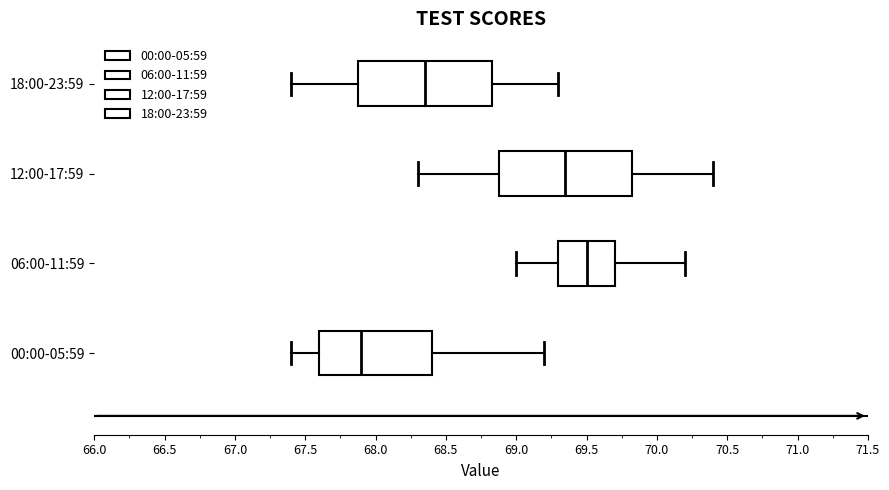

Which box has the furthest to the right median line?

06:00-11:59